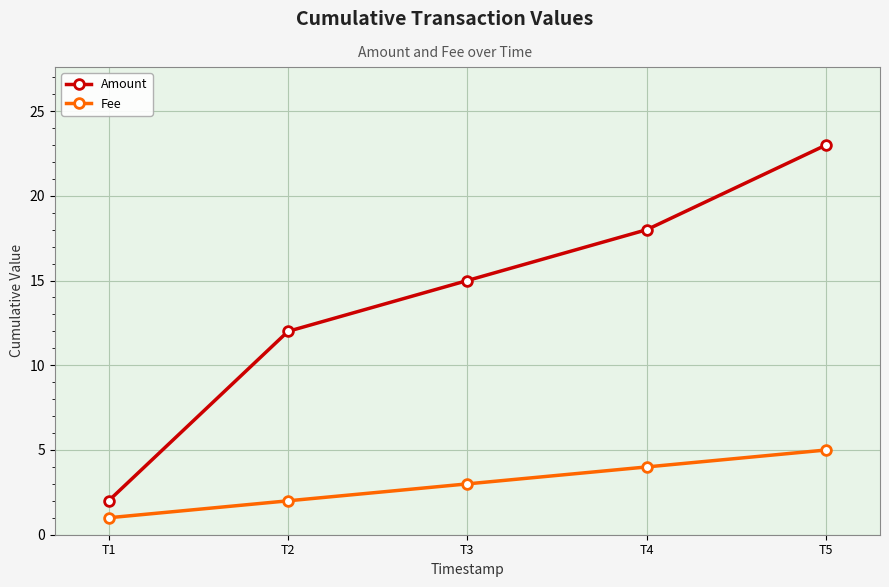

Rank the series by their maximum value, from lowest to highest.

Fee, Amount